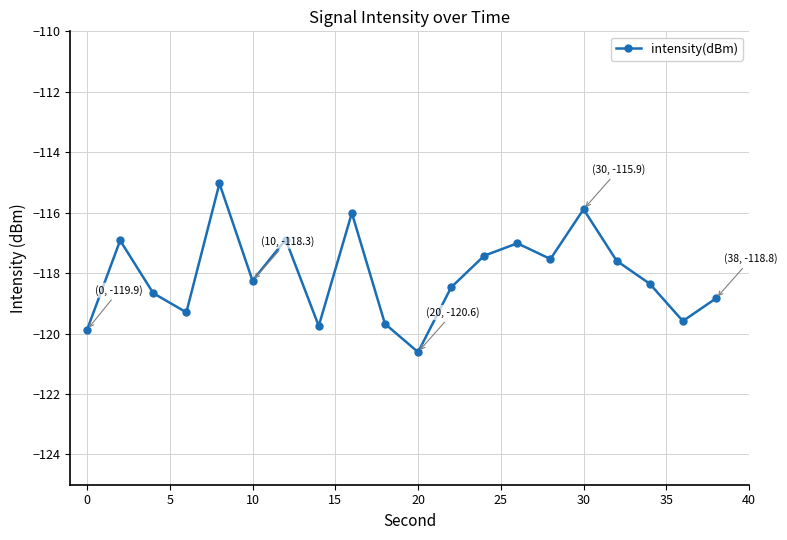

How many interior local peaks (higher than both neighbors) does the data have?

6